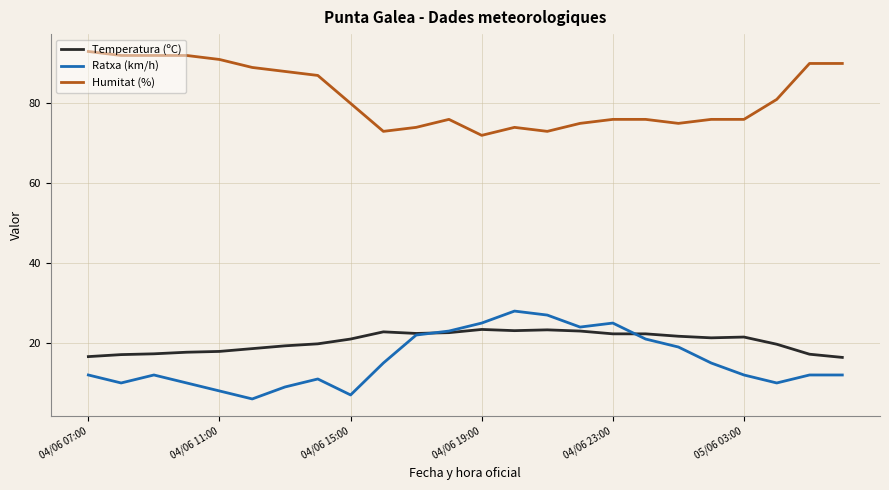

Which series has the largest total across all categories?

Humitat (%)